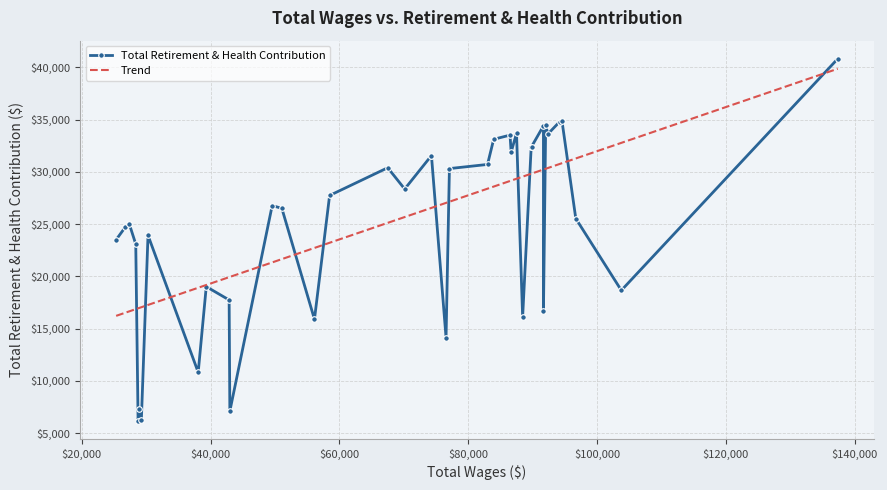

What is the value of the 21st point from the left?

31520